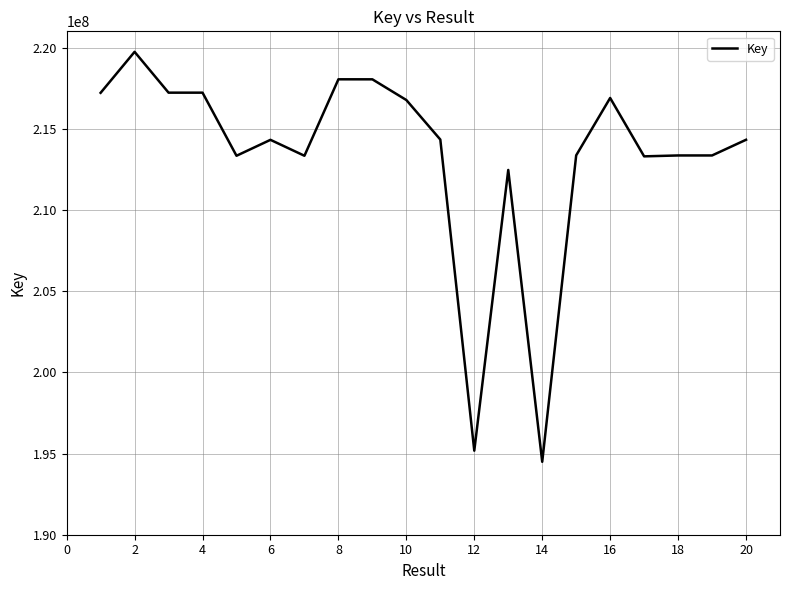

What is the difference between the maximum and minimum values?

25249161